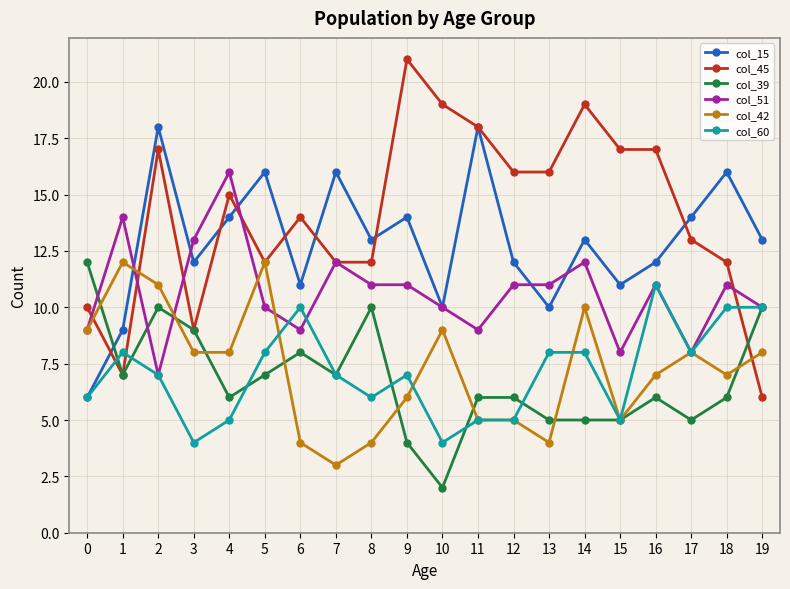

Count the number of data series in this chart.

6